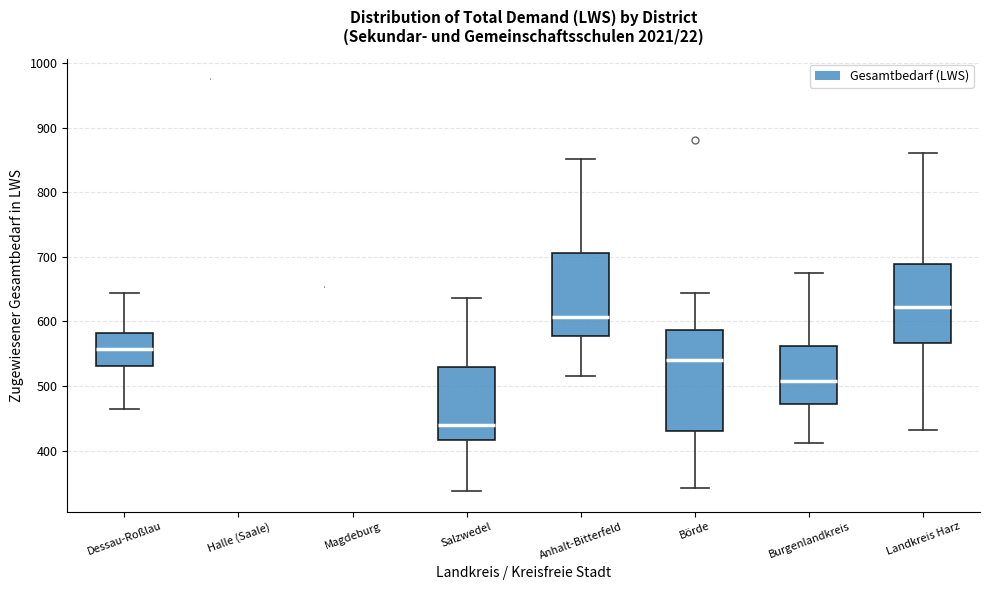

Reading left to right, transcribe this box plot: for each box, give where its median line is, the range the box spans, and where its two whiskers end, as read against the y-axis. The values are not printed on the chart, so give them approximately, as read against the axis.

Dessau-Roßlau: median 560, box 530 to 580, whiskers 470 to 640
Halle (Saale): box collapsed to a line at 980, whiskers 980 to 980
Magdeburg: box collapsed to a line at 650, whiskers 650 to 650
Salzwedel: median 440, box 420 to 530, whiskers 340 to 640
Anhalt-Bitterfeld: median 610, box 580 to 710, whiskers 520 to 850
Börde: median 540, box 430 to 590, whiskers 340 to 640
Burgenlandkreis: median 510, box 470 to 560, whiskers 410 to 680
Landkreis Harz: median 620, box 570 to 690, whiskers 430 to 860